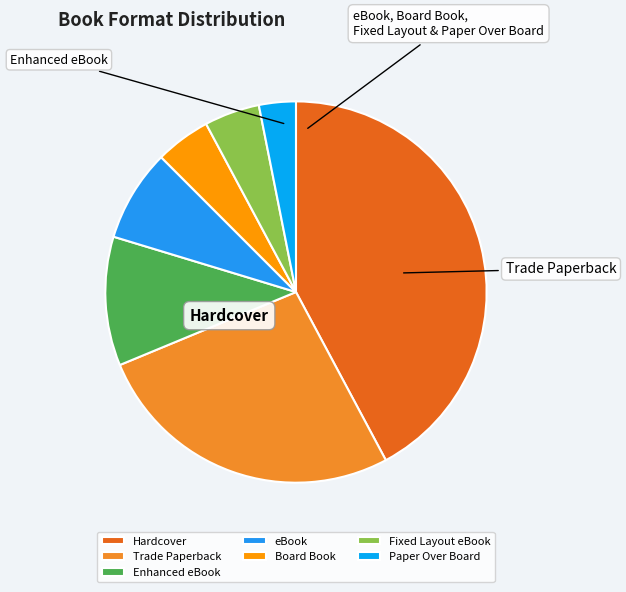

True or false: Hardcover accounts for 42% of the total.

True